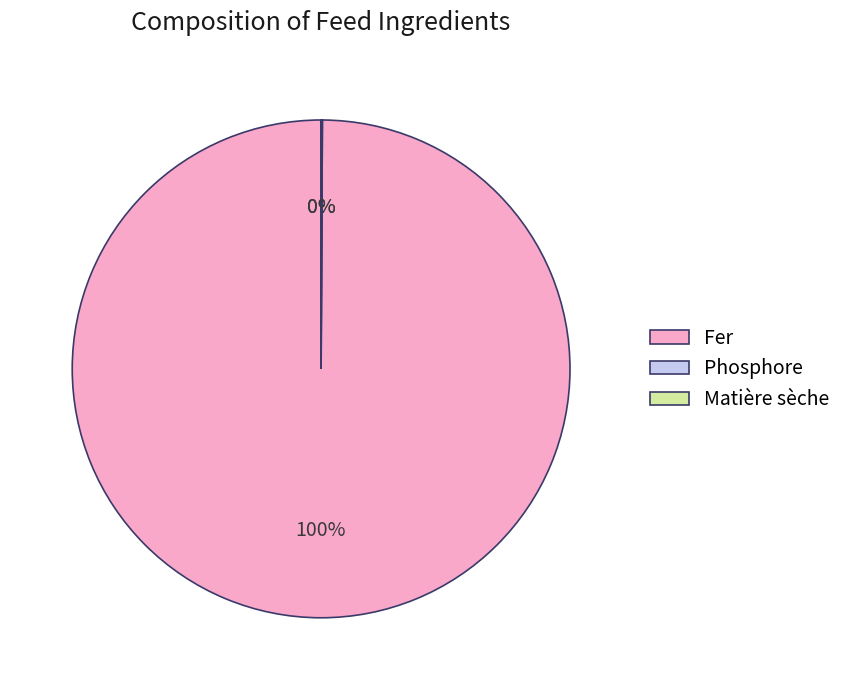

What is the majority slice?

Fer